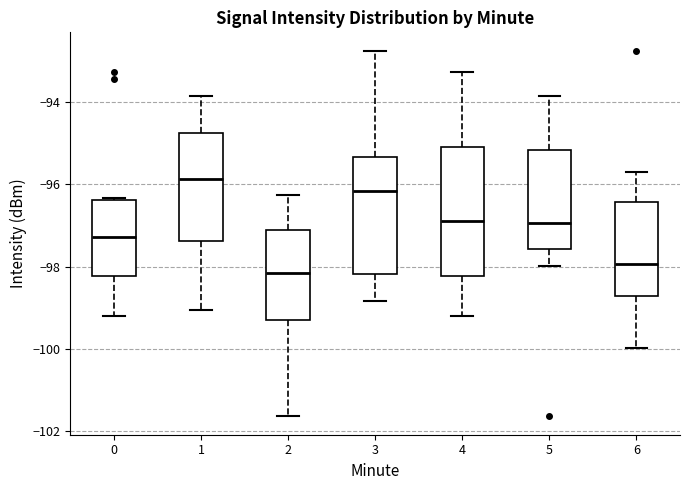

Where is the upper edge of the box at x = 1 on the y-axis? The values are not printed on the chart, so give them approximately, as read against the axis.

-94.8